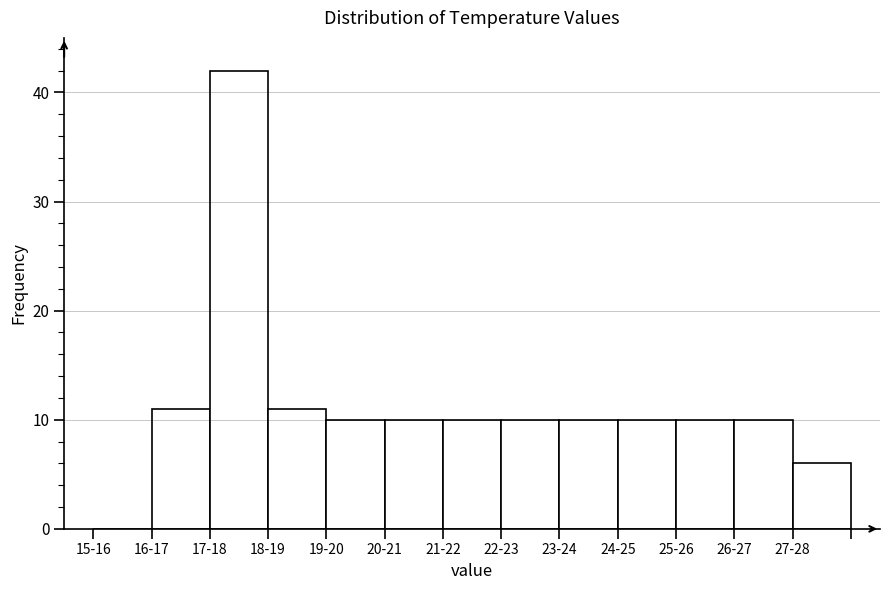

Reading right to left, list all the values displayed in this chart.

27-28=6	26-27=10	25-26=10	24-25=10	23-24=10	22-23=10	21-22=10	20-21=10	19-20=10	18-19=11	17-18=42	16-17=11	15-16=0